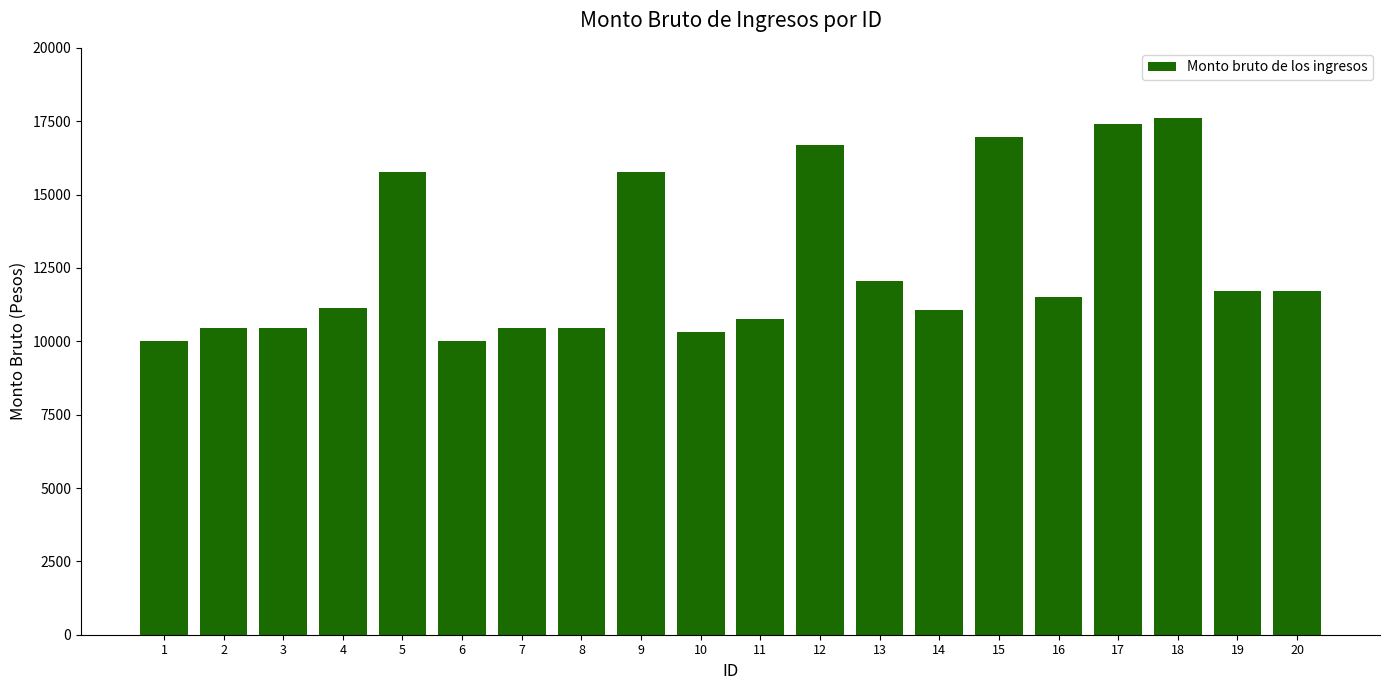

Which has a higher value, 18 or 12?

18